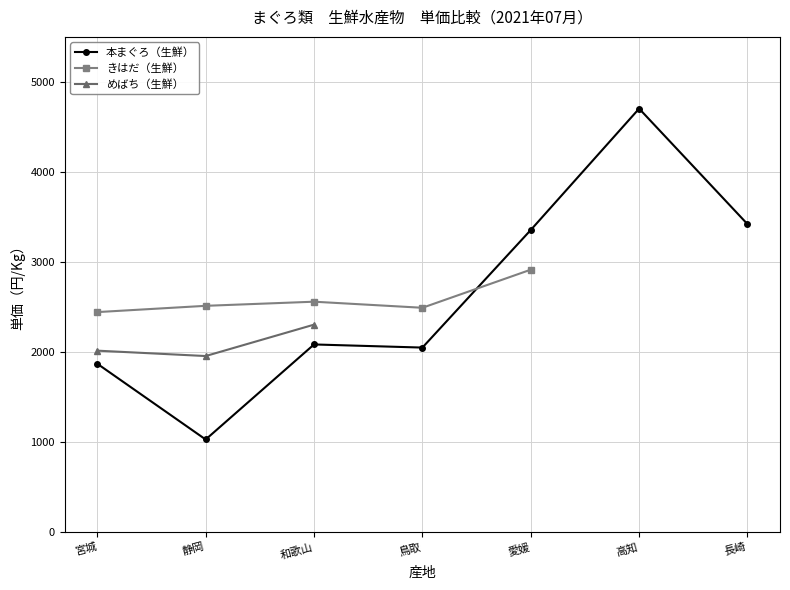

What is the approximate value of めばち（生鮮） at 和歌山/三重/和歌山?

2302.4